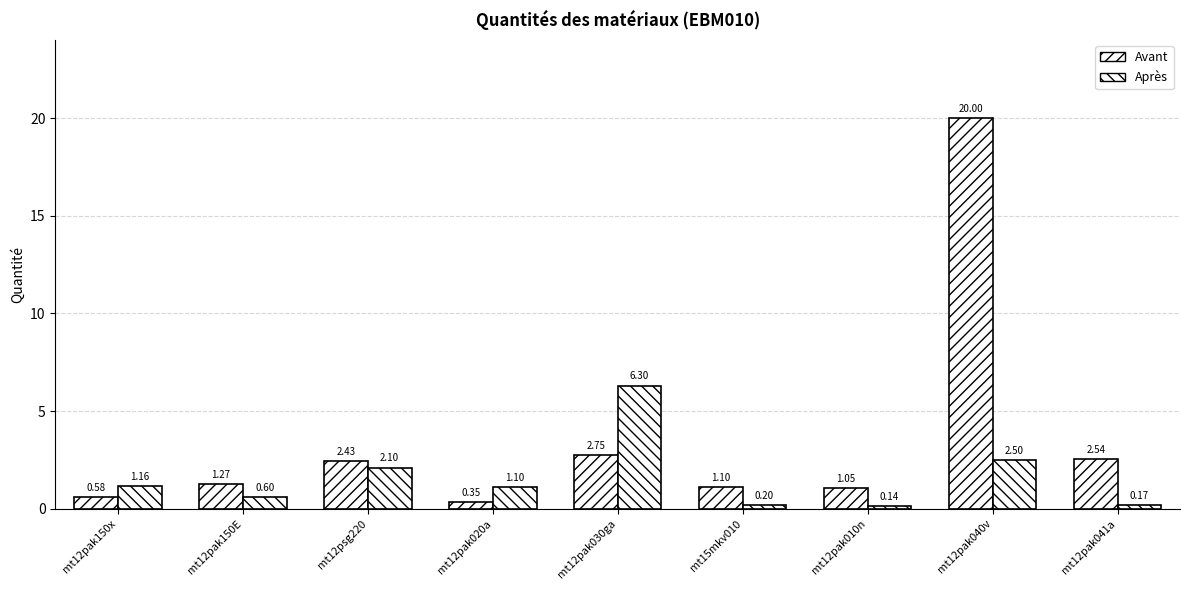

Is the value of Avant at mt15mkv010 greater than the value of Après at mt12pak030ga?

No